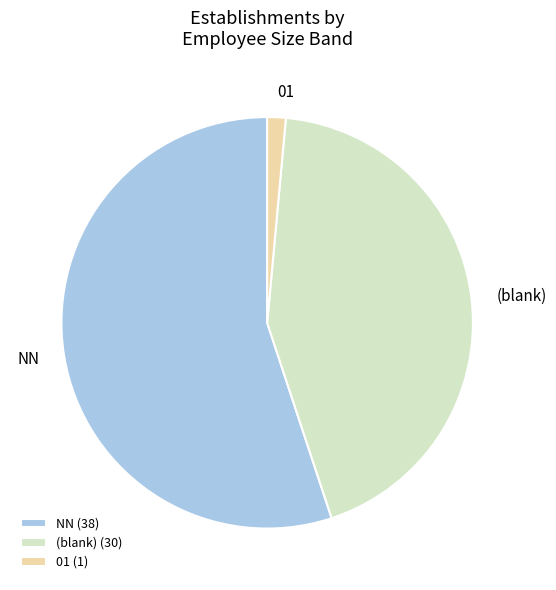

What is the largest slice in the pie chart?

NN